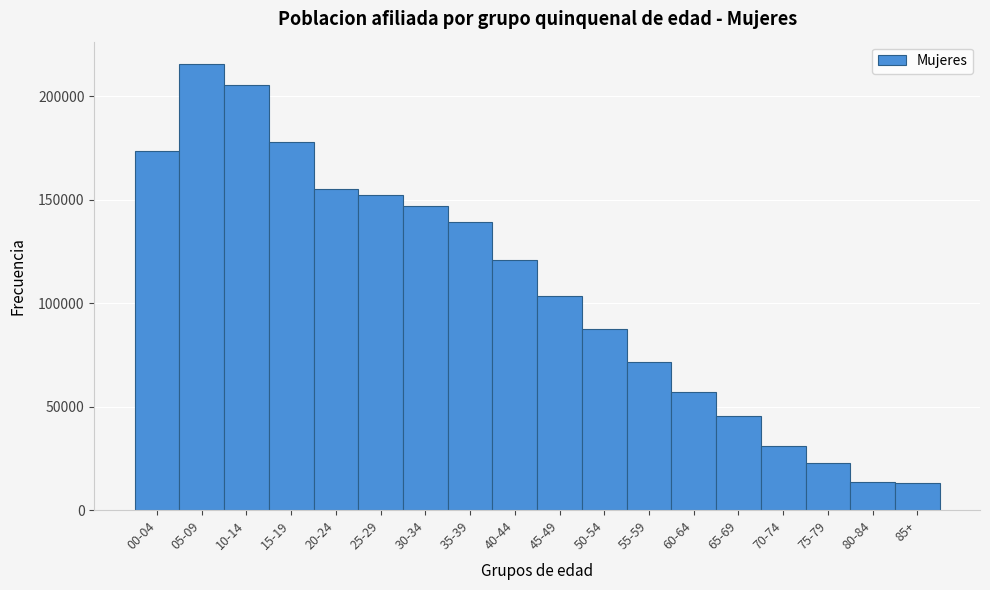

What is the greatest value displayed?

215642